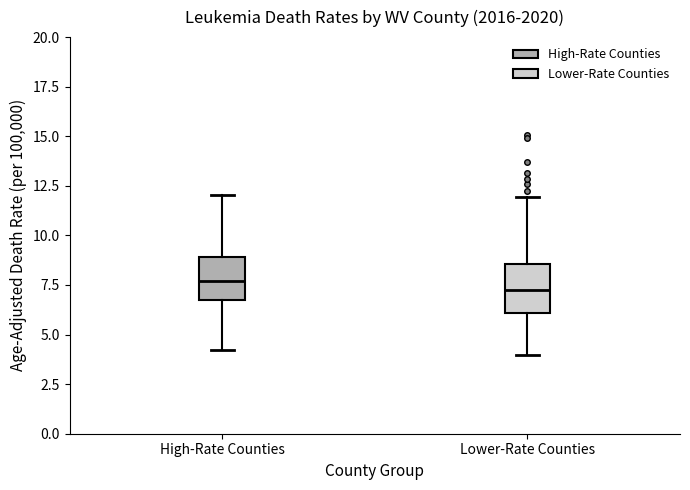

Where is the upper edge of the box for High-Rate Counties on the y-axis? The values are not printed on the chart, so give them approximately, as read against the axis.

9.0